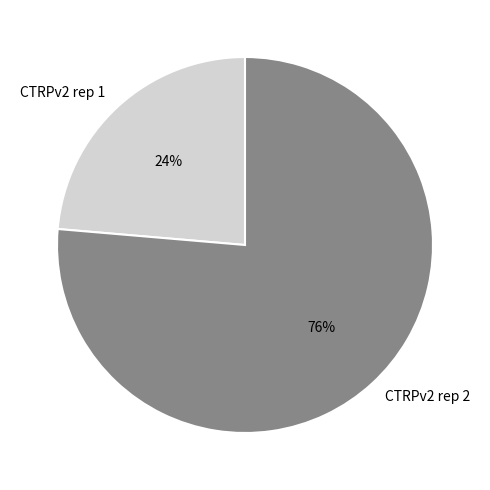

Do CTRPv2 rep 2 and CTRPv2 rep 1 together represent more than half of the pie?

Yes